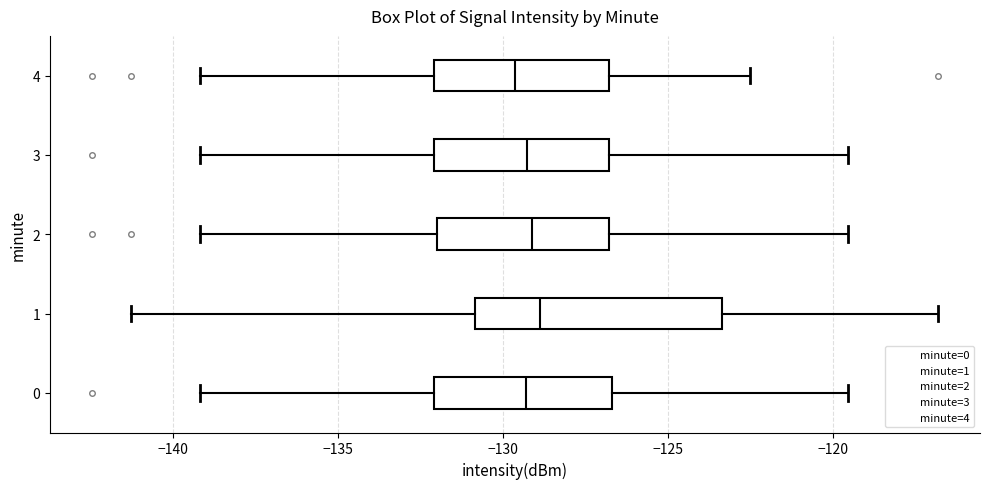

Reading bottom to top, transcribe this box plot: for each box, give where its median line is, the range the box spans, and where its two whiskers end, as read against the x-axis. The values are not printed on the chart, so give them approximately, as read against the axis.

0: median -129.5, box -132.0 to -126.5, whiskers -139.0 to -119.5
1: median -129.0, box -131.0 to -123.5, whiskers -141.5 to -117.0
2: median -129.0, box -132.0 to -127.0, whiskers -139.0 to -119.5
3: median -129.5, box -132.0 to -127.0, whiskers -139.0 to -119.5
4: median -129.5, box -132.0 to -127.0, whiskers -139.0 to -122.5